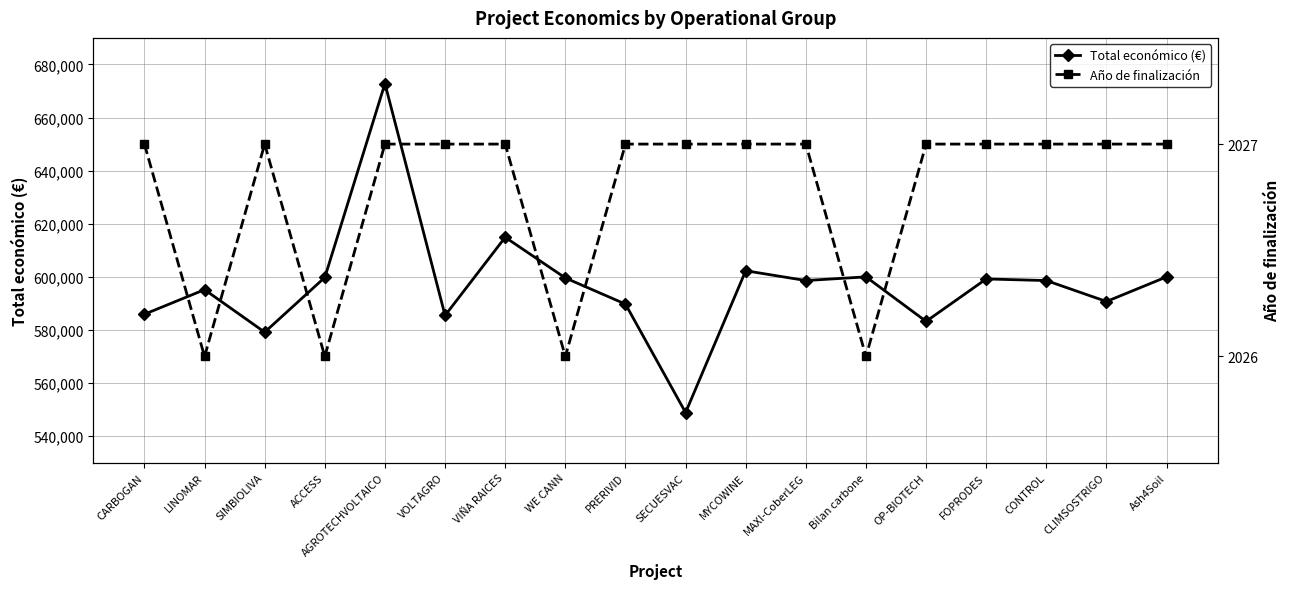

Between MAXI-CoberLEG and Ash4Soil, which series saw the biggest shift?

Total económico (€)